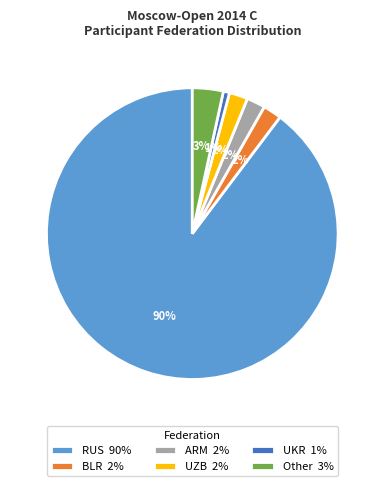

How many segments does this pie chart have?

6